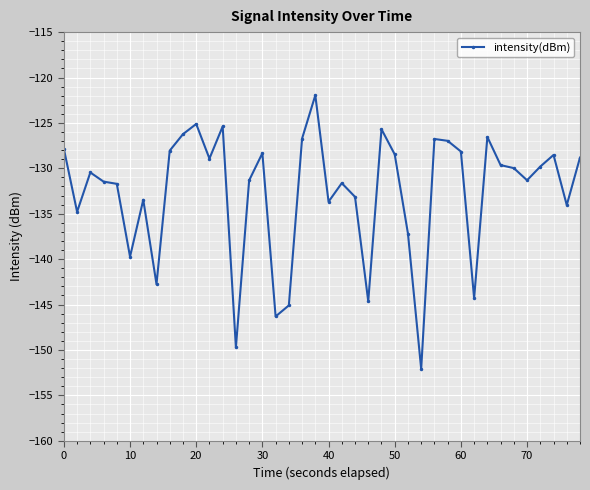

What is the maximum value shown in the chart?

-122.0